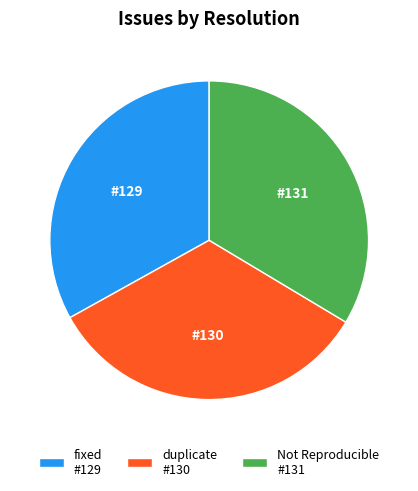

Do Not Reproducible #131 and duplicate #130 together represent more than half of the pie?

Yes